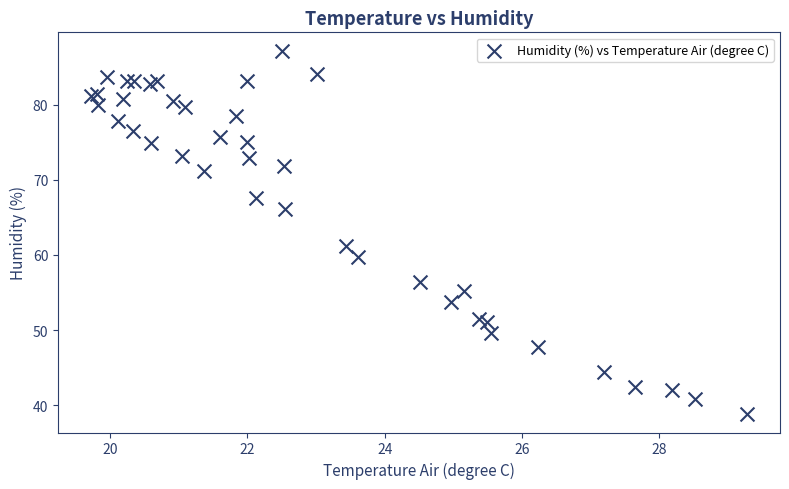

What Y value in the scatter plot is closest to 62?

61.2